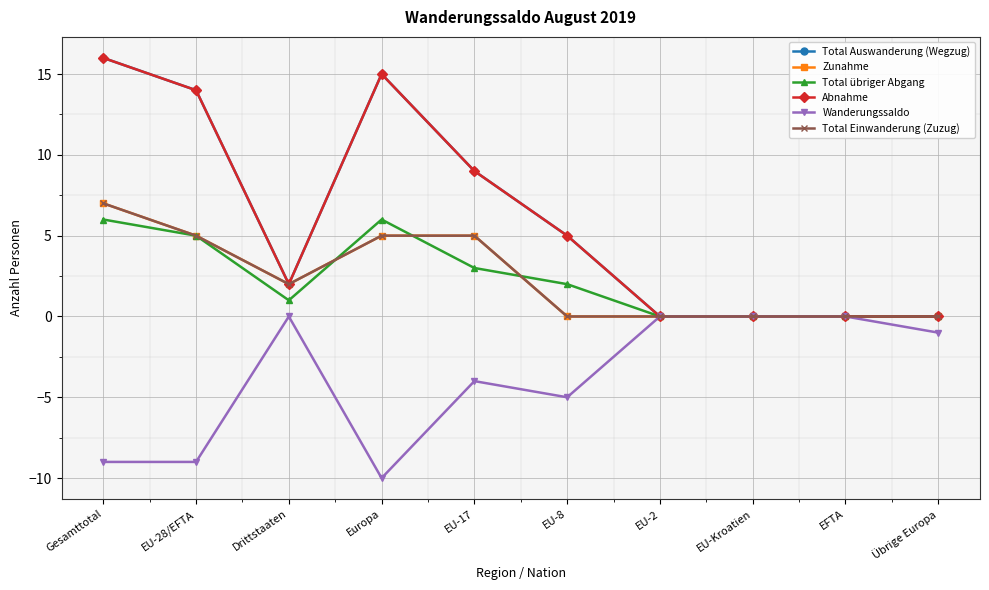

At how many categories does at least one series exceed 9?

3